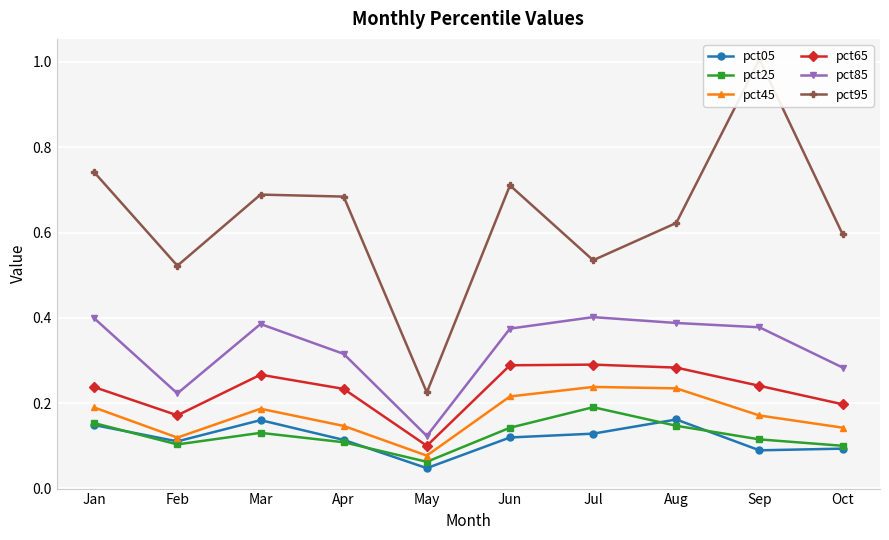

How many series are shown in this chart?

6